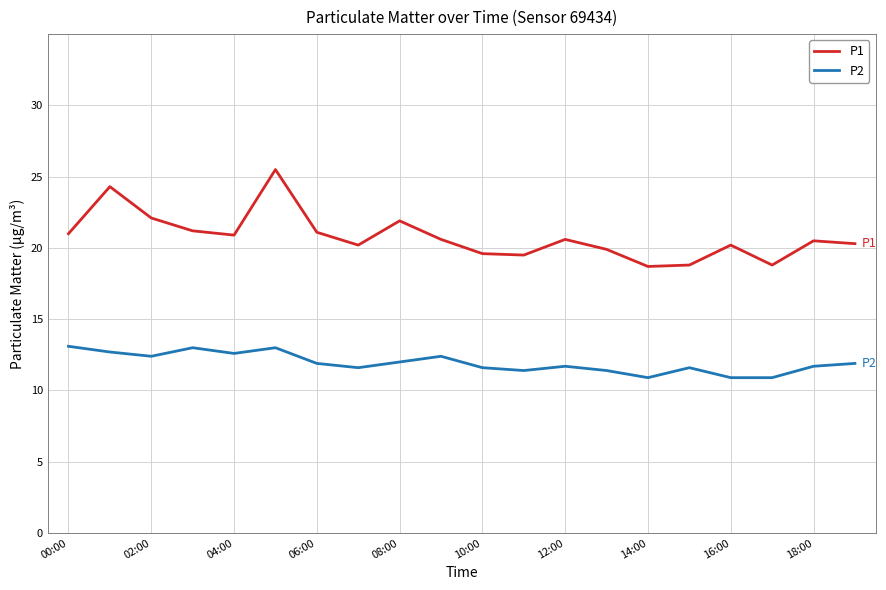

True or false: P1 and P2 cross at least once.

False